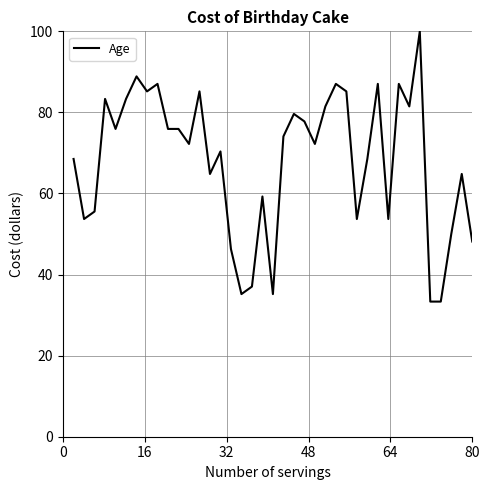

What is the average value?

68.1